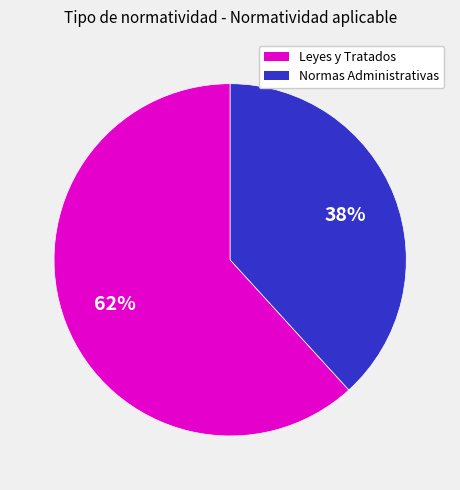

How many slices are in this pie chart?

2